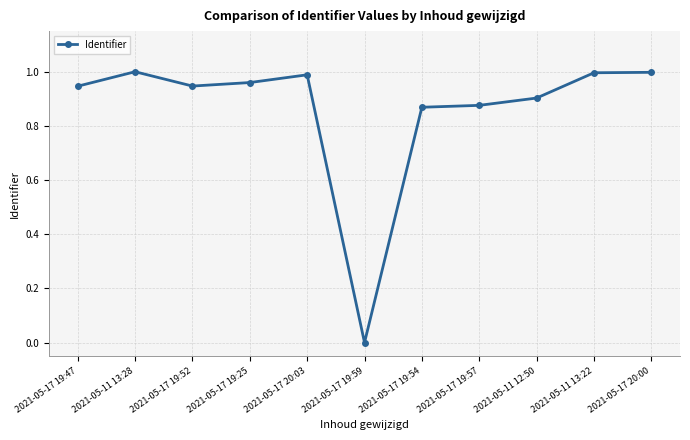

What is the sum of all values?

9.5